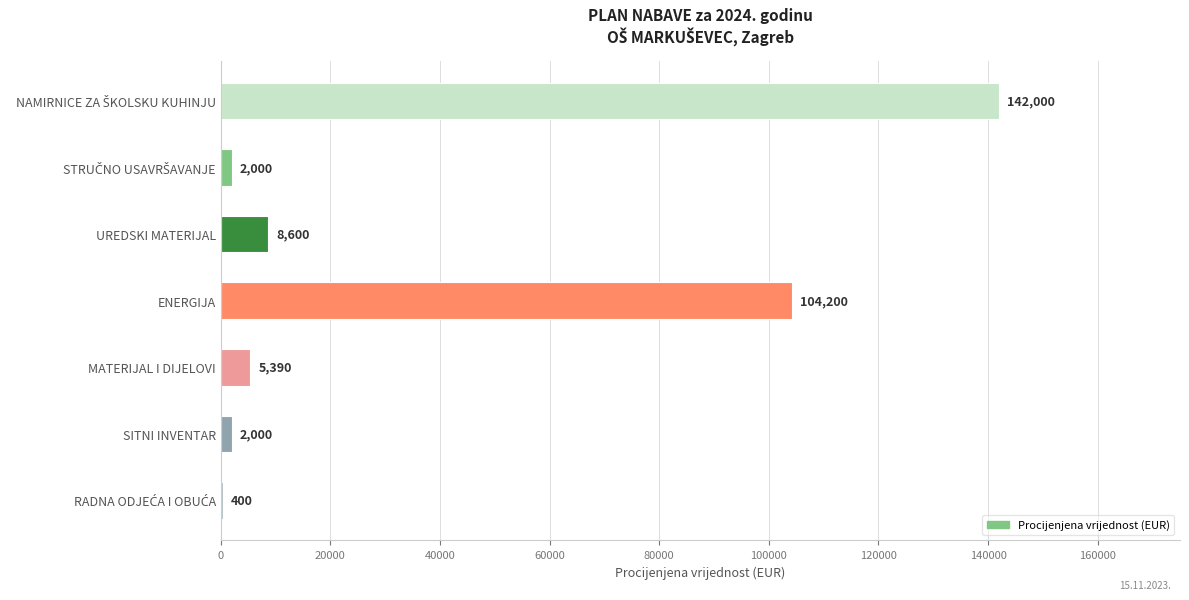

What value does the data have at ENERGIJA, to the nearest 10?

104200